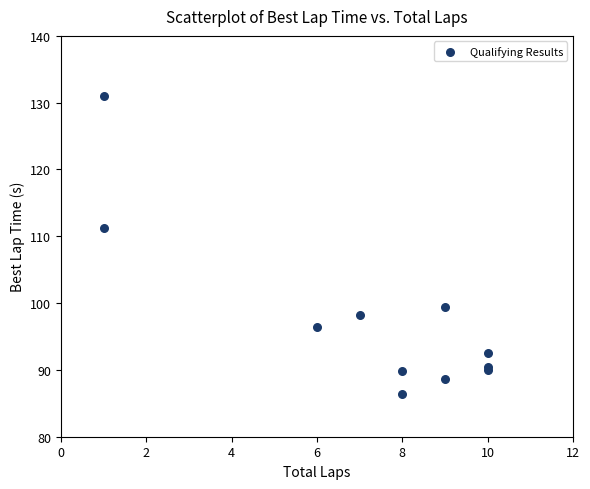

What Y value in the scatter plot is closest to 108?

111.3